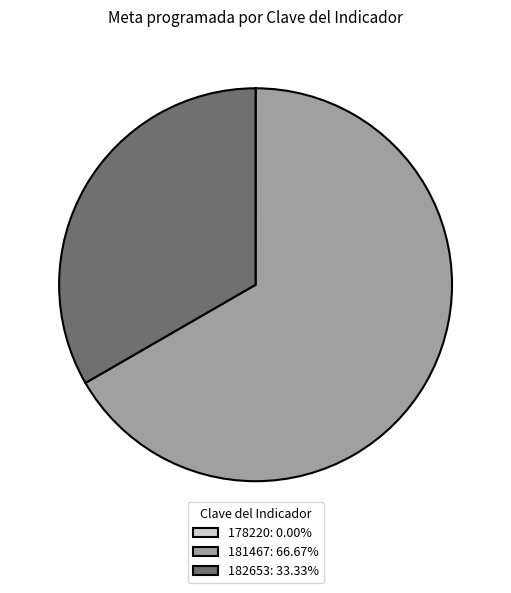

Do 182653: 33.33% and 181467: 66.67% together represent more than half of the pie?

Yes